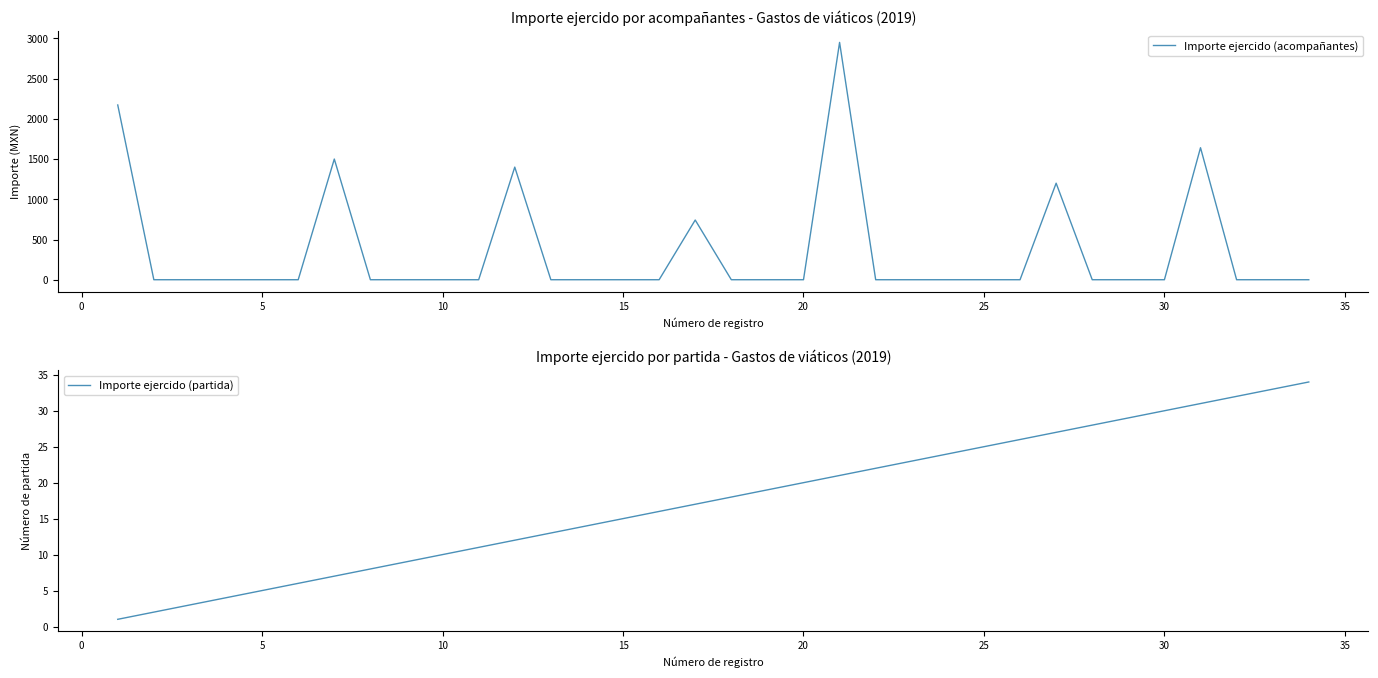

What is the highest value of the Importe ejercido (acompañantes) series?

2950.0